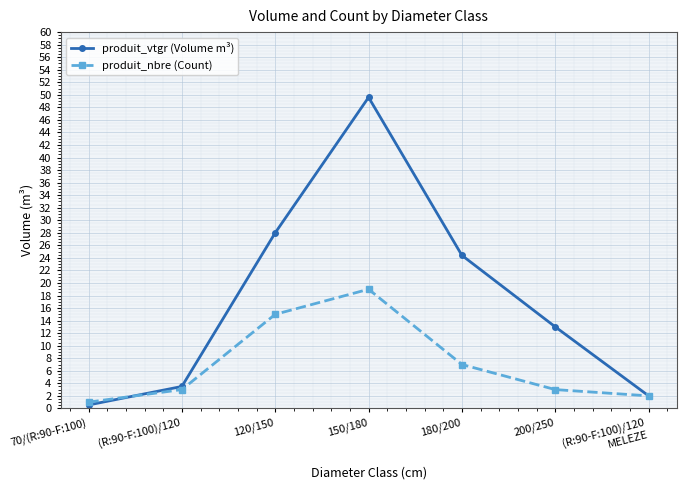

Reading right to left, transcribe all the data shown in this chart.

produit_vtgr (Volume m³): 2.0	13.0	24.4	49.6	28.0	3.5	0.6
produit_nbre (Count): 2.0	3.0	7.0	19.0	15.0	3.0	1.0